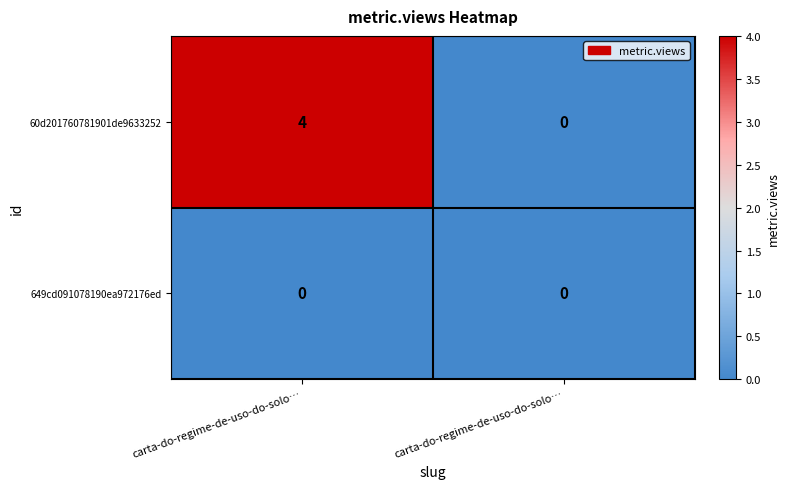

What is the greatest value displayed?

4